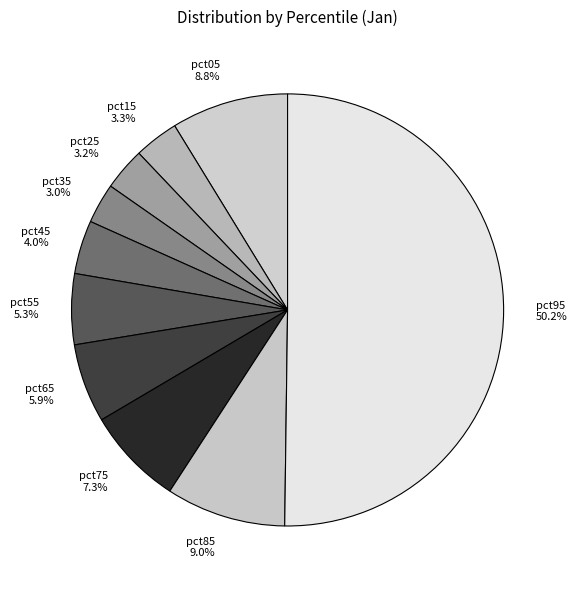

How many slices are in this pie chart?

10